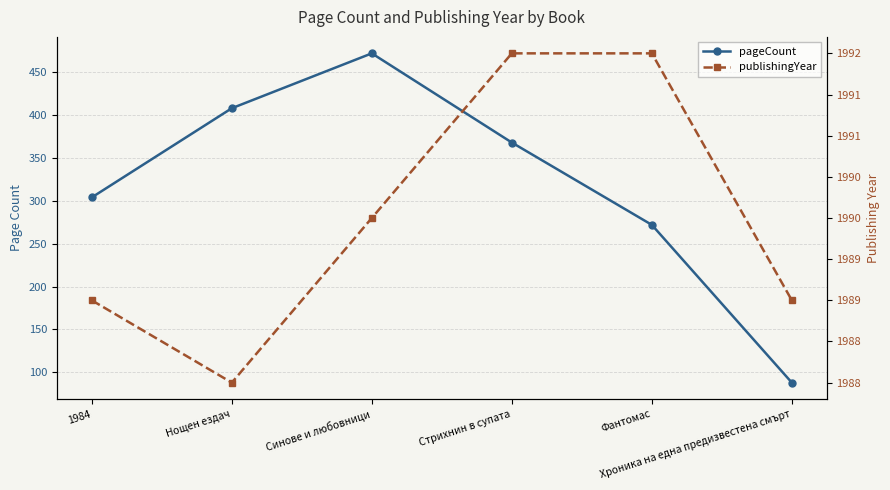

Rank the series by their average value, from lowest to highest.

pageCount, publishingYear